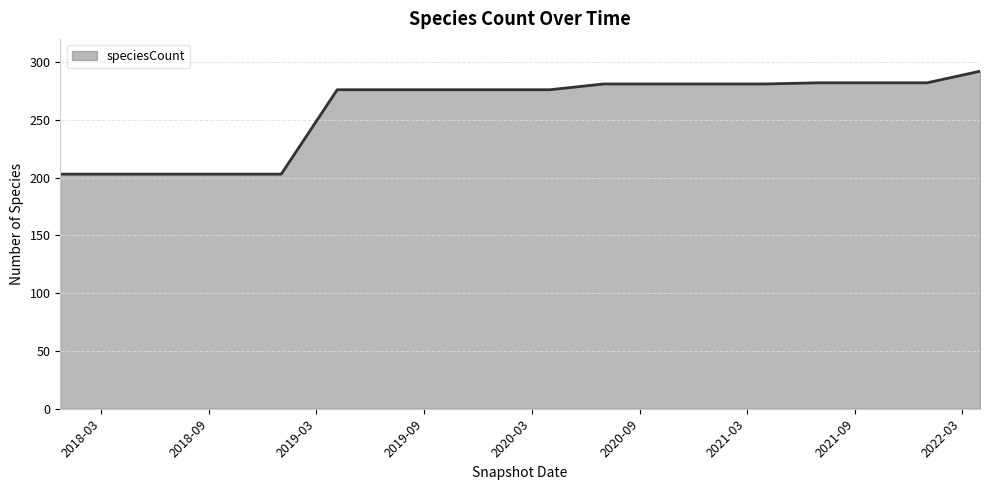

What is the difference between the maximum and minimum values?

89